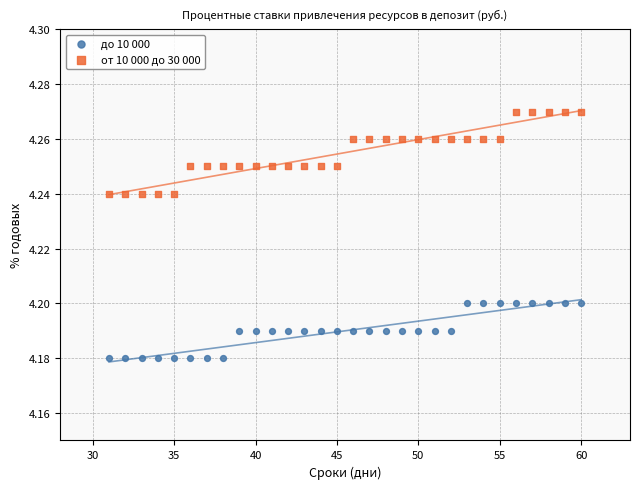

Which series contains the highest Y value?

от 10 000 до 30 000